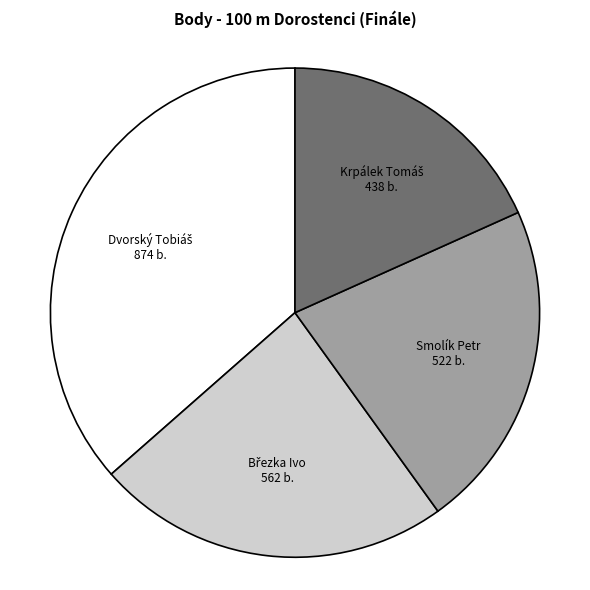

The Smolík Petr slice represents 8% of the pie. True or false?

False